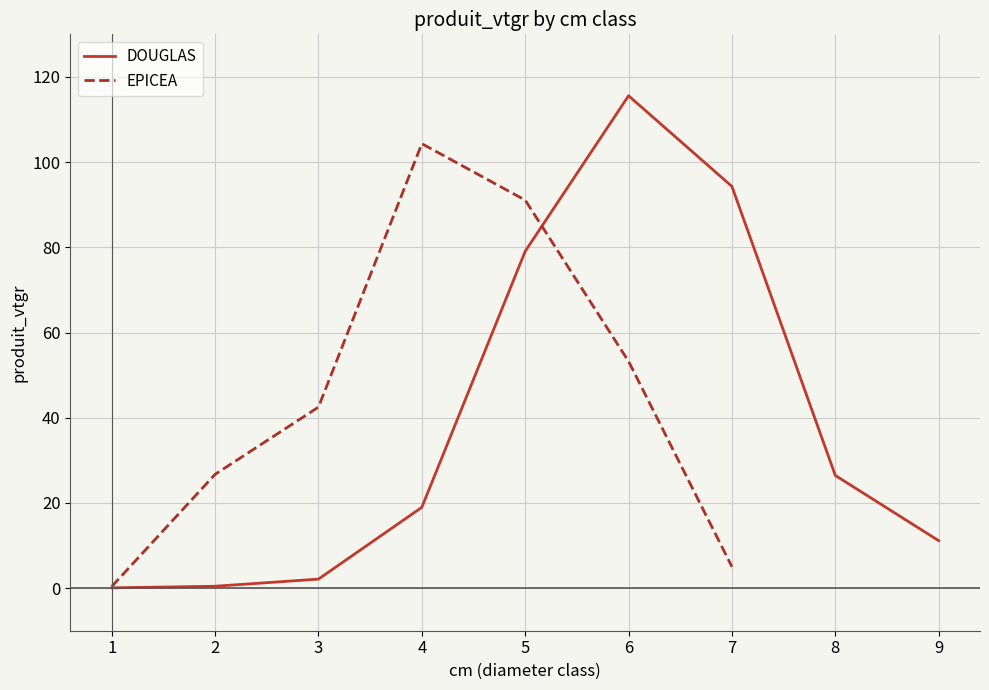

True or false: the data shows 0.1 at 1.

True